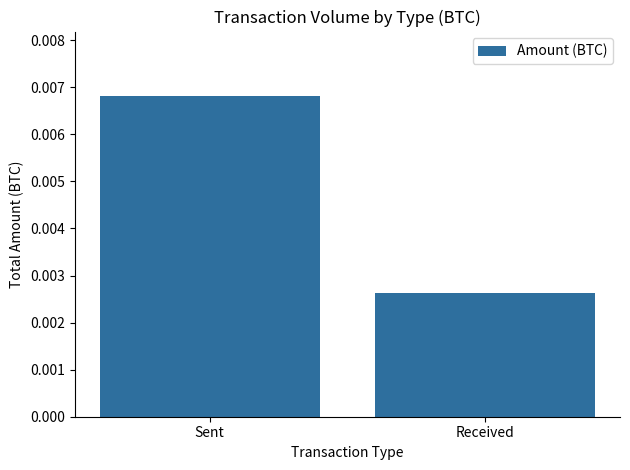

How many bars are there in total?

2